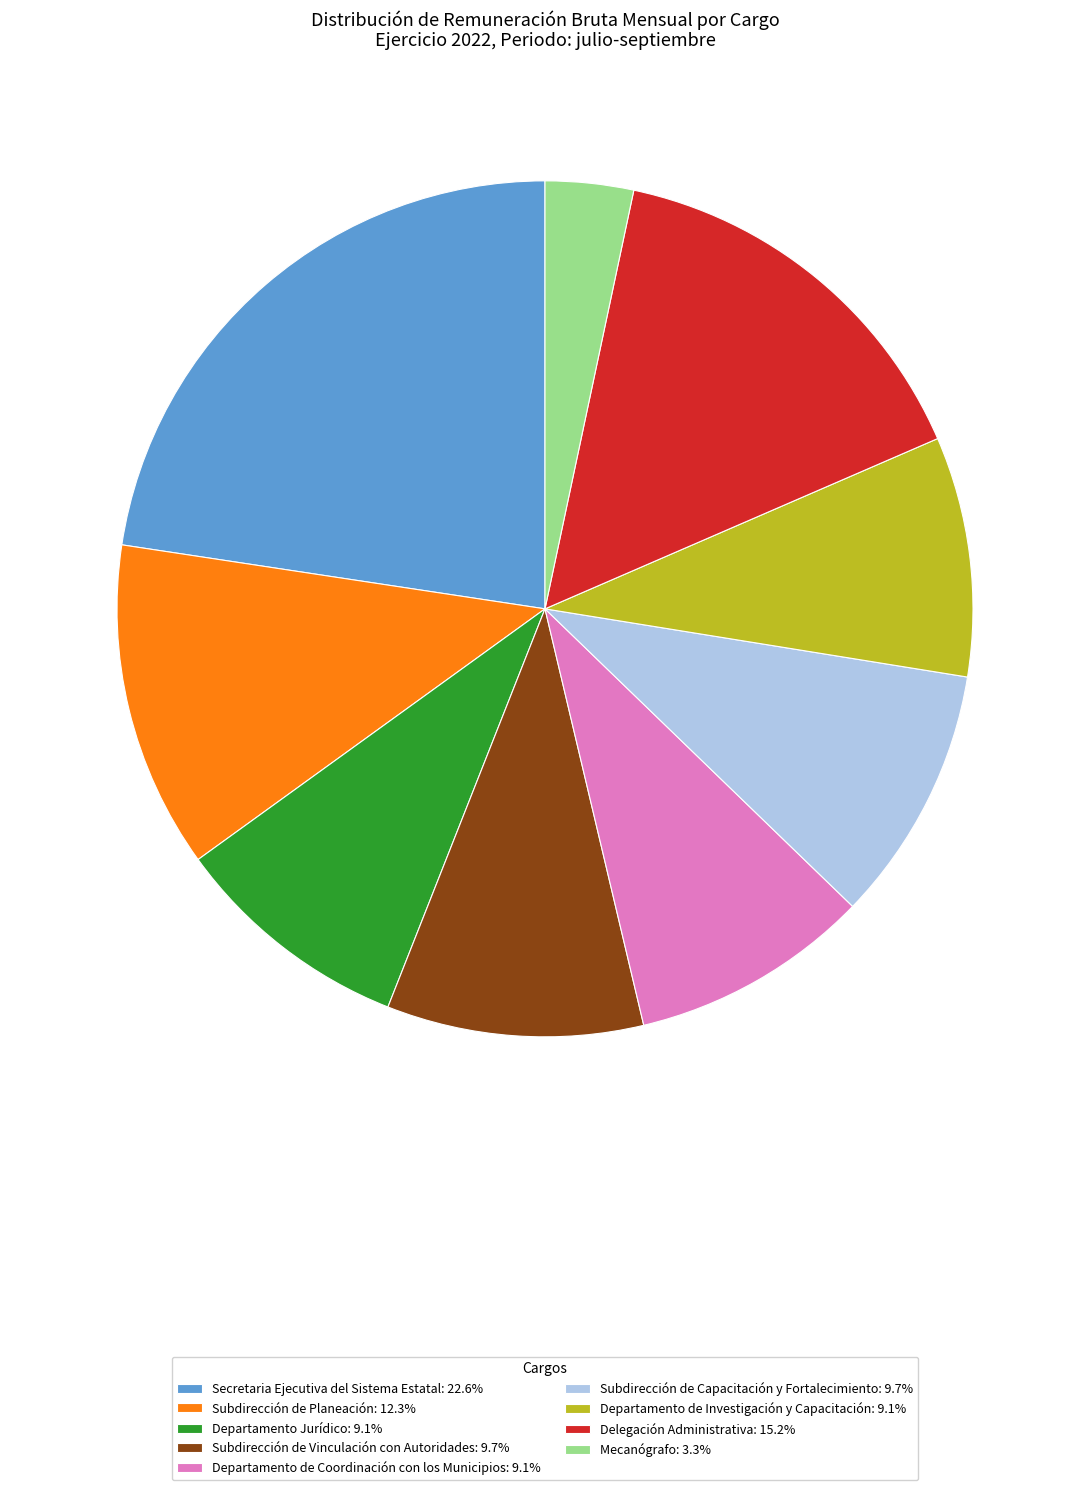

Does Departamento de Investigación y Capacitación represent more than half of the total?

No